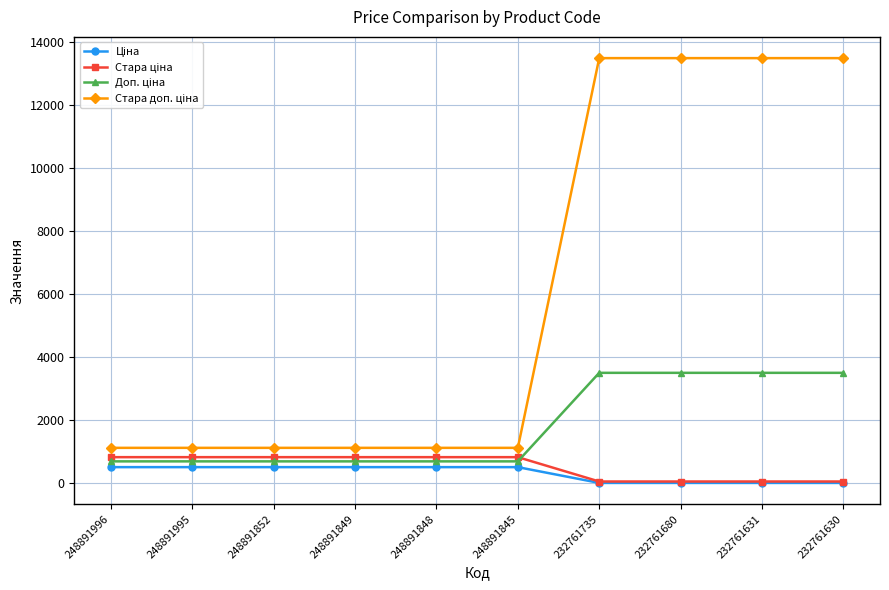

At how many categories does at least one series exceed 7254?

4